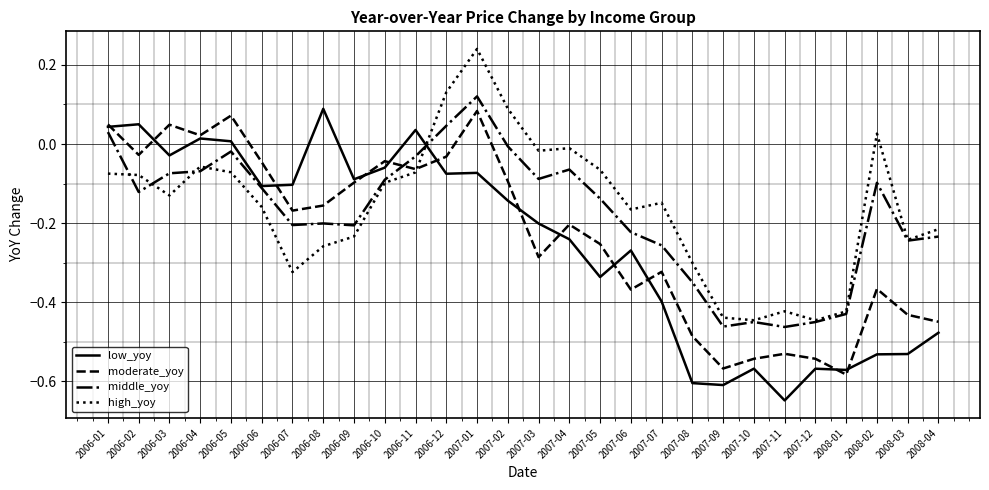

Between 2006-03 and 2007-11, which series saw the biggest shift?

low_yoy